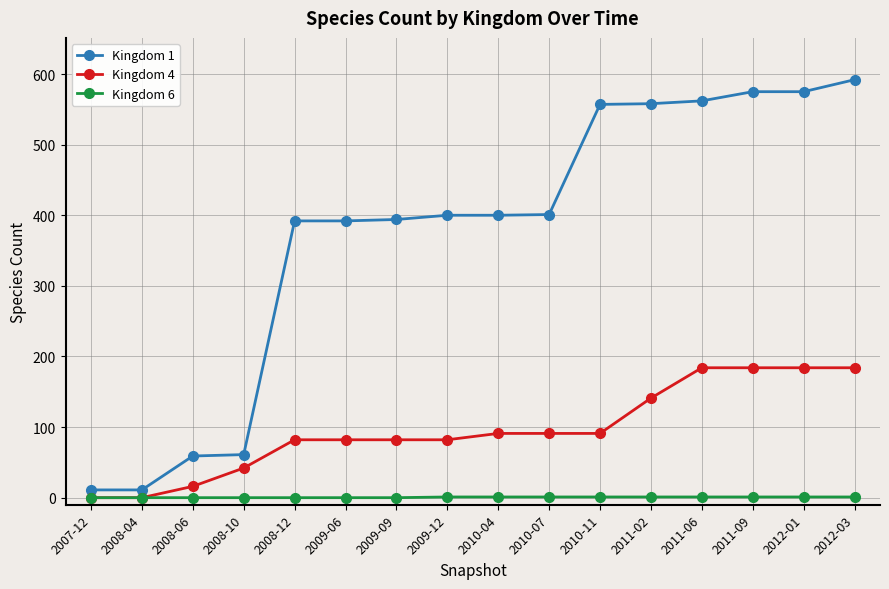

How many distinct data groups are displayed?

3